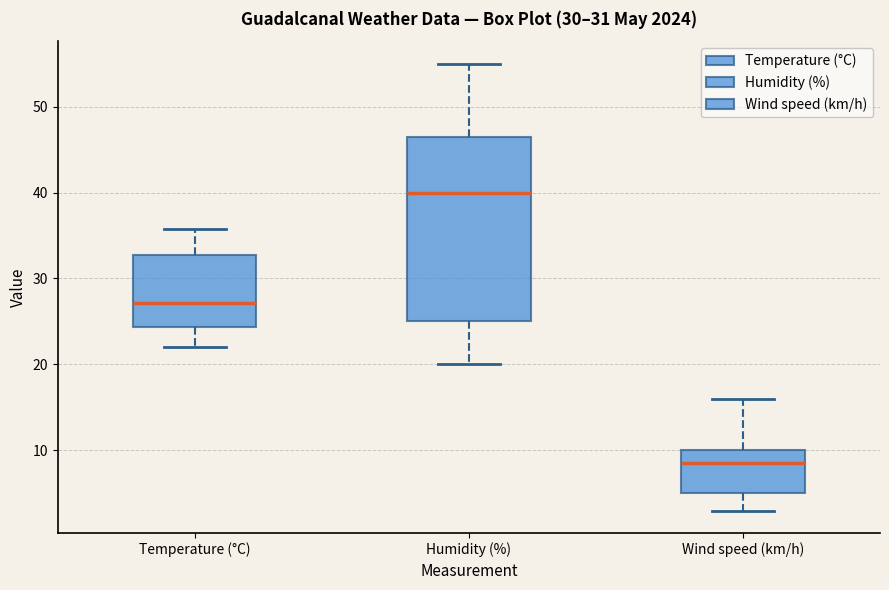

Which box is the tallest, from its lower edge to its upper edge?

Humidity (%)